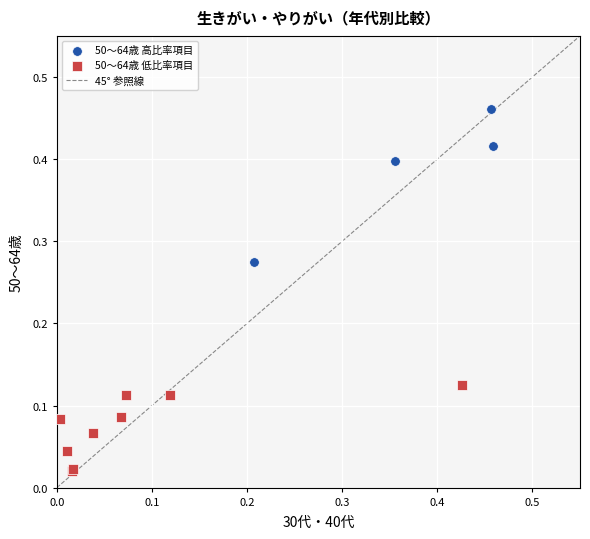

Which series has the widest spread of Y values?

50～64歳 高比率項目